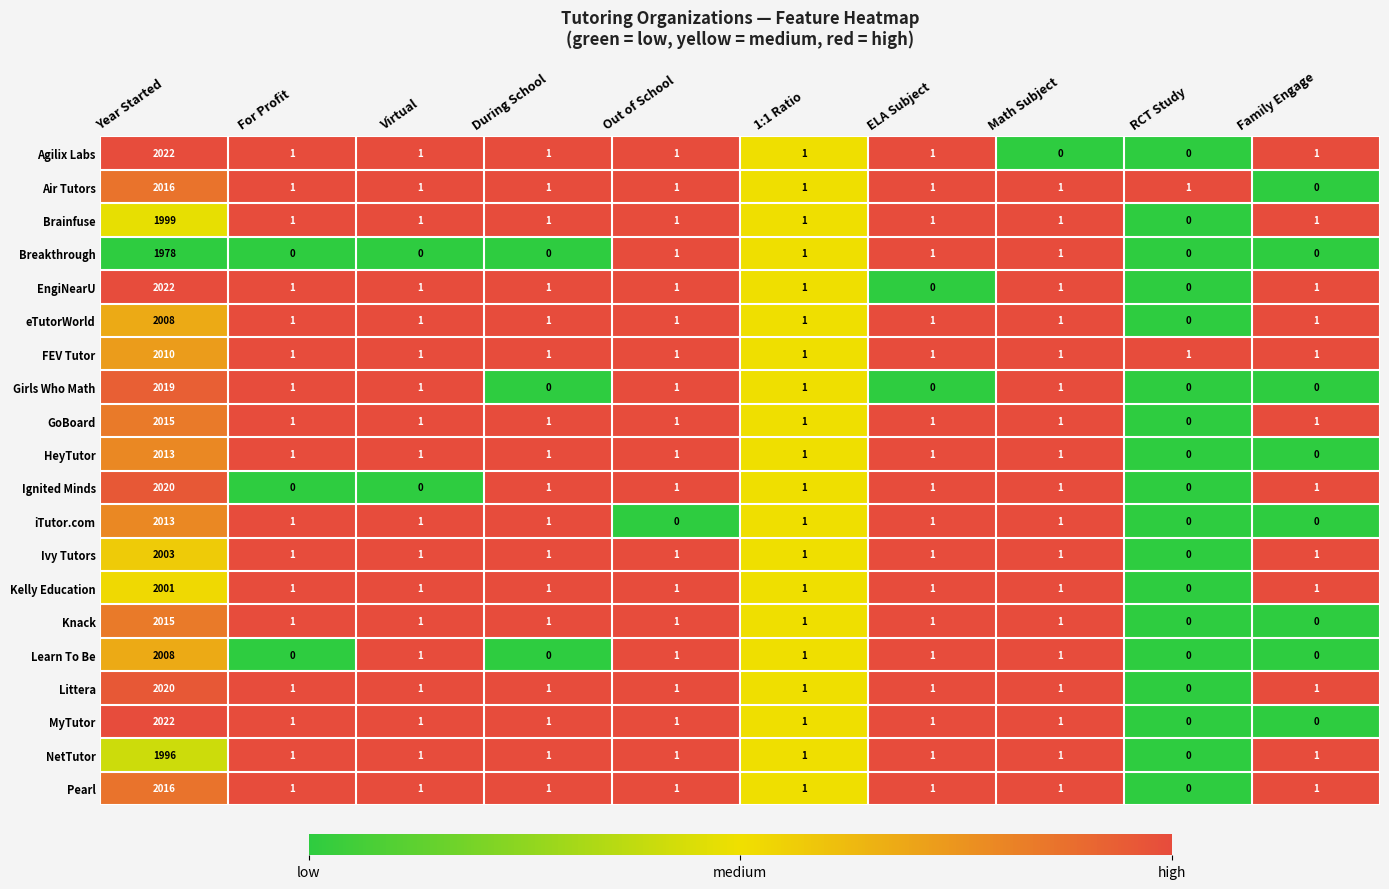

What is the sum of all Ignited Minds values?

2026